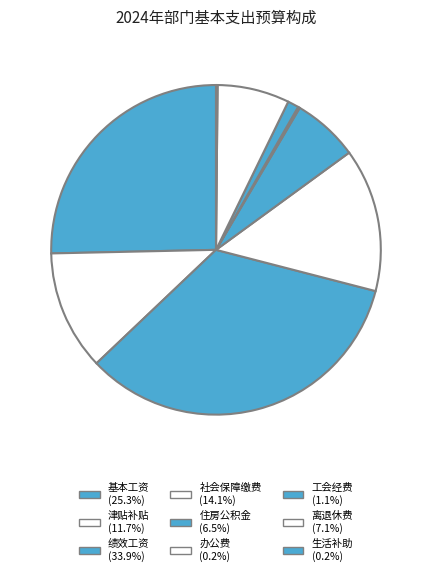

To the nearest percent, what percentage of the pie is 社会保障缴费?

14%